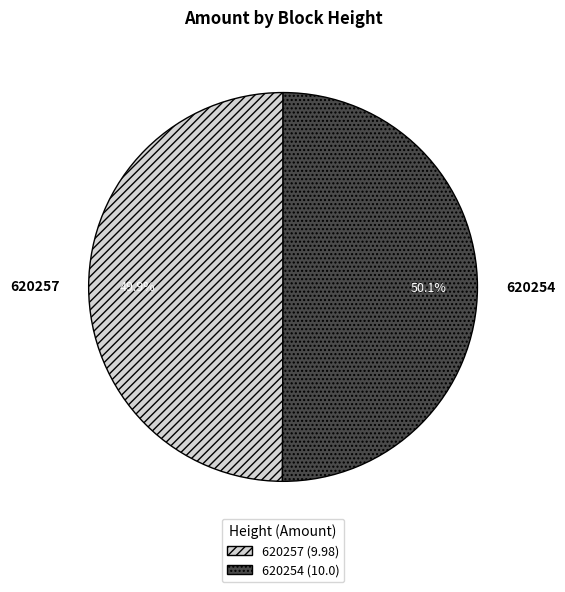

Is the sum of 620254 and 620257 greater than half?

Yes